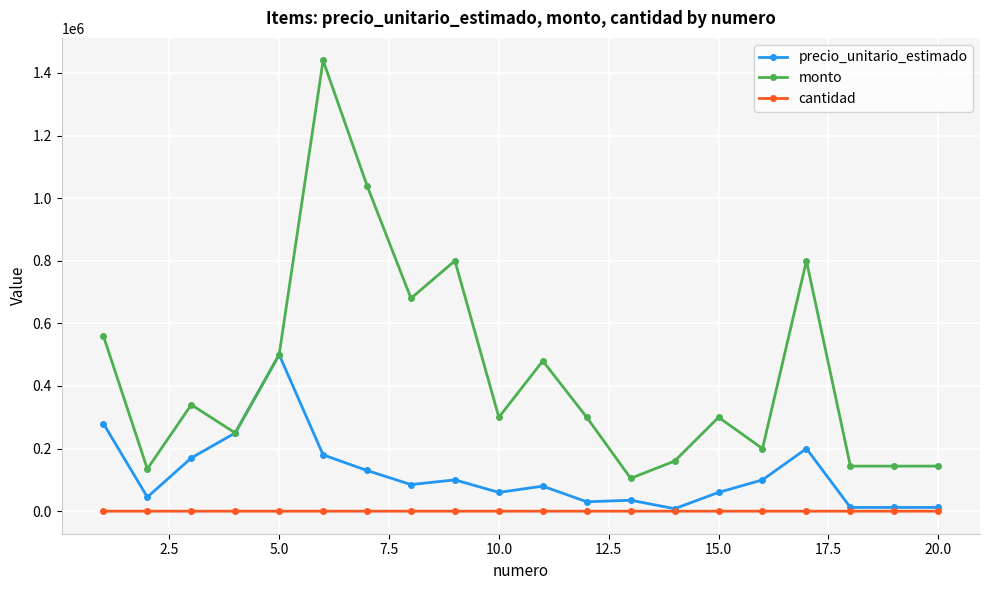

What is the greatest value displayed?

1440000